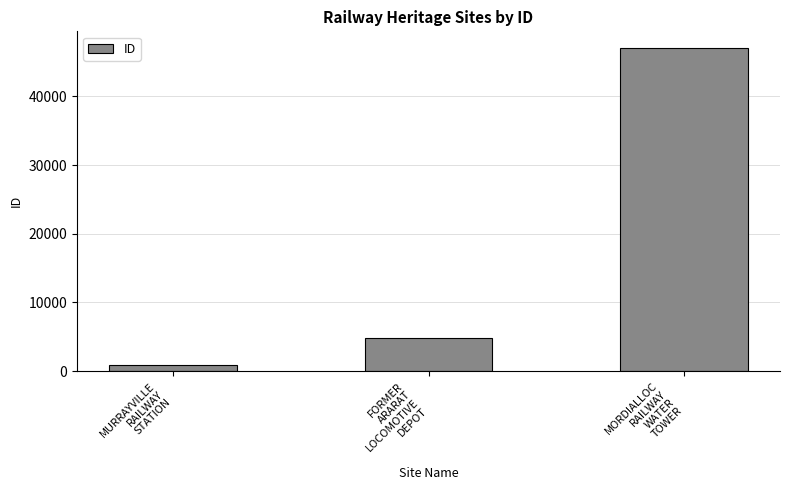

What is the maximum value shown in the chart?

47096